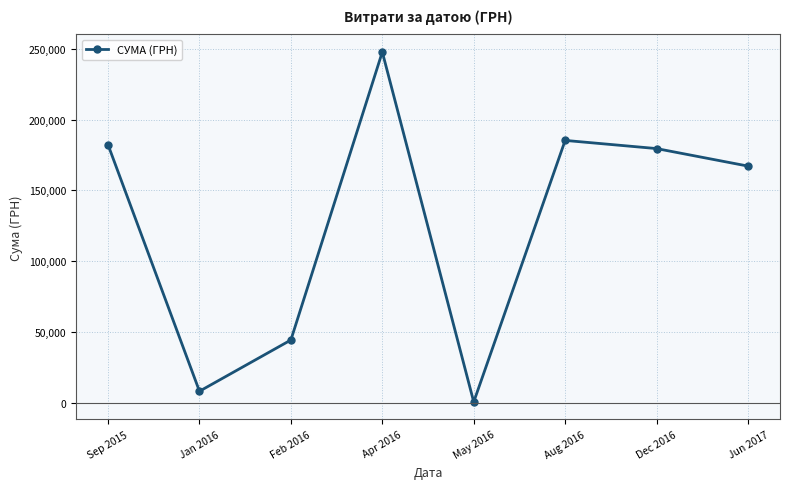

Count the number of values greater than 179582.

4